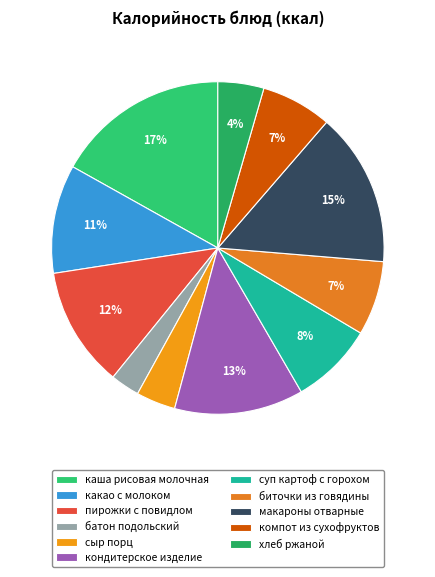

What is the total percentage of батон подольский and биточки из говядины?

10.1%